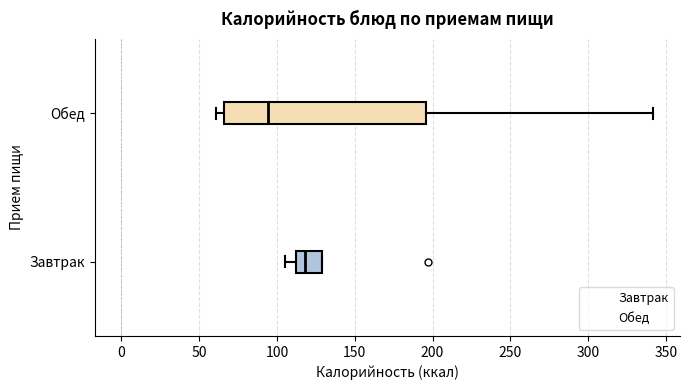

Reading bottom to top, read every box against the x-axis: the position of its median line, the range the box covers, and the ends of its whiskers. The values are not printed on the chart, so give them approximately, as read against the axis.

Завтрак: median 120, box 110 to 130, whiskers 105 to 130
Обед: median 95, box 65 to 195, whiskers 60 to 340